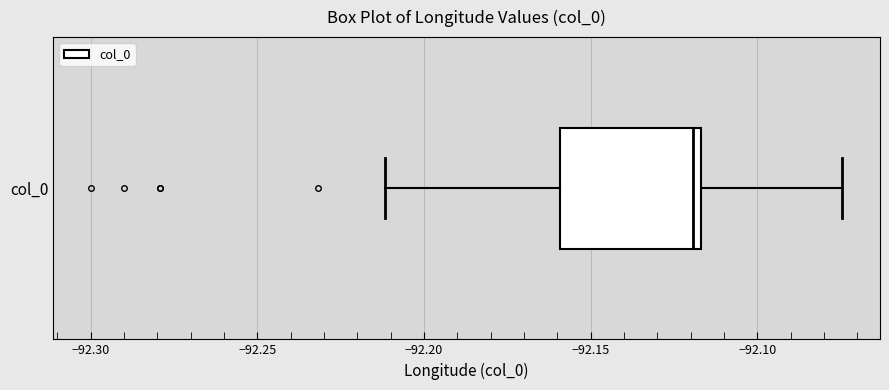

Read this box plot against the x-axis: the position of the median line, the range covered by the box, and the ends of both whiskers. The values are not printed on the chart, so give them approximately, as read against the axis.

median -92.120, box -92.160 to -92.115, whiskers -92.210 to -92.075